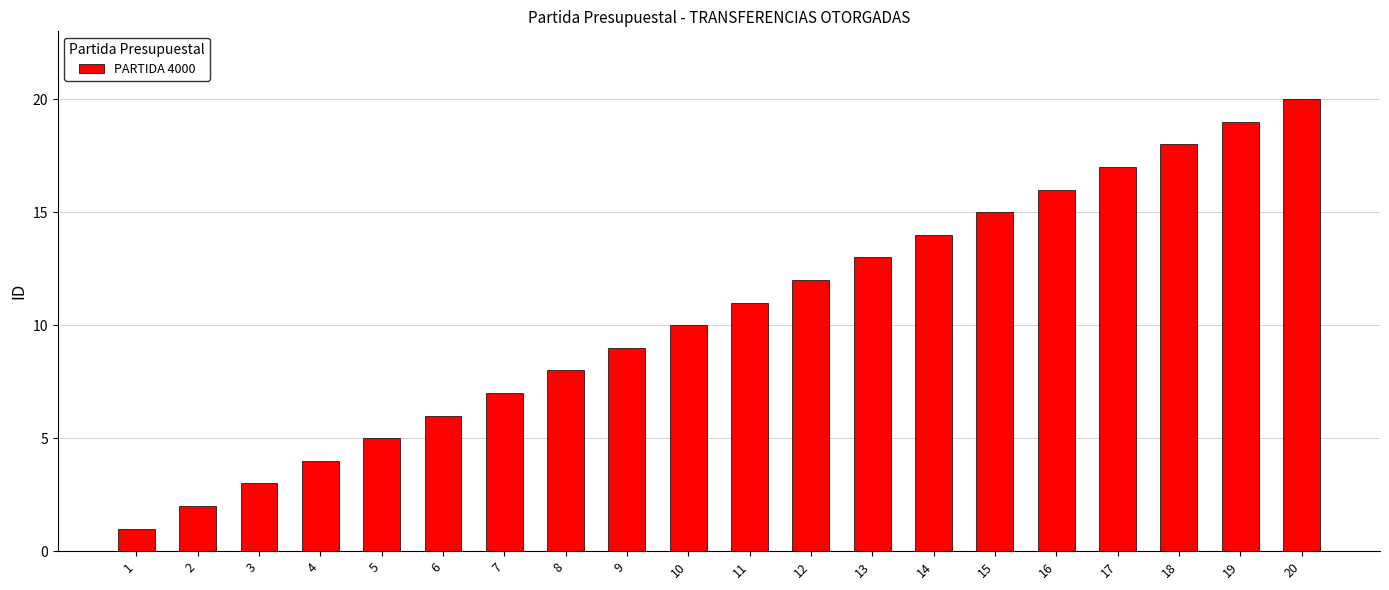

What is the difference between the second highest and minimum values?

18